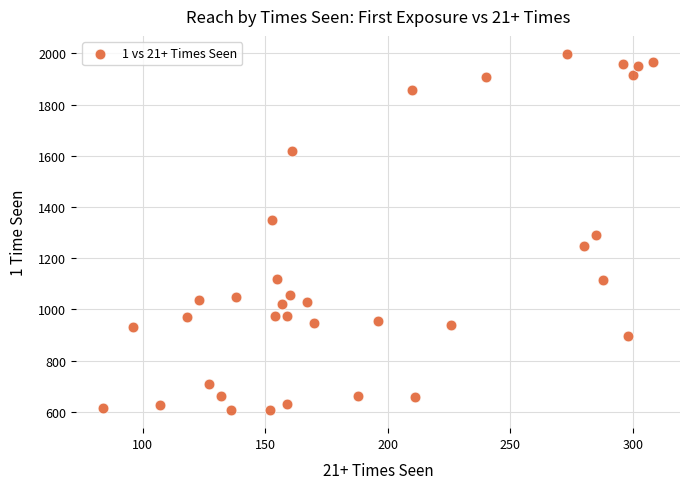

What is the range of Y values (max minus min)?

1393